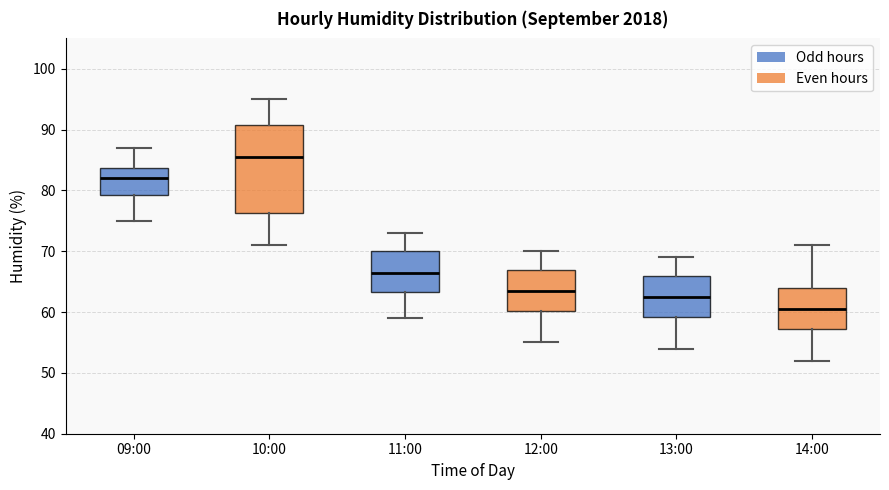

Which box's median line is the lowest?

14:00